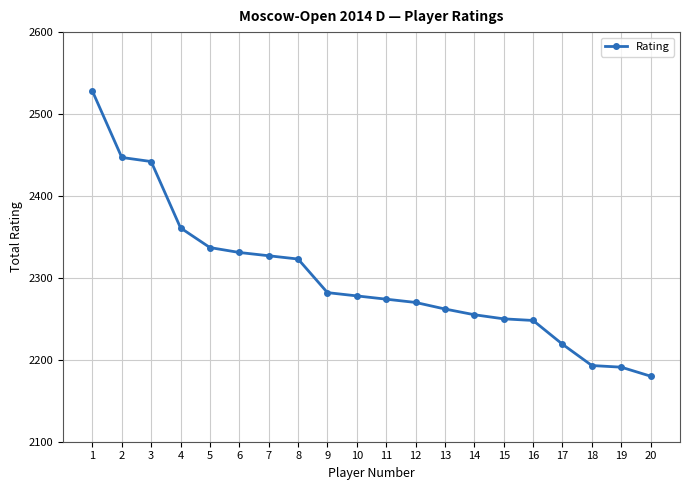

What is the value of the 17th point from the left?

2219